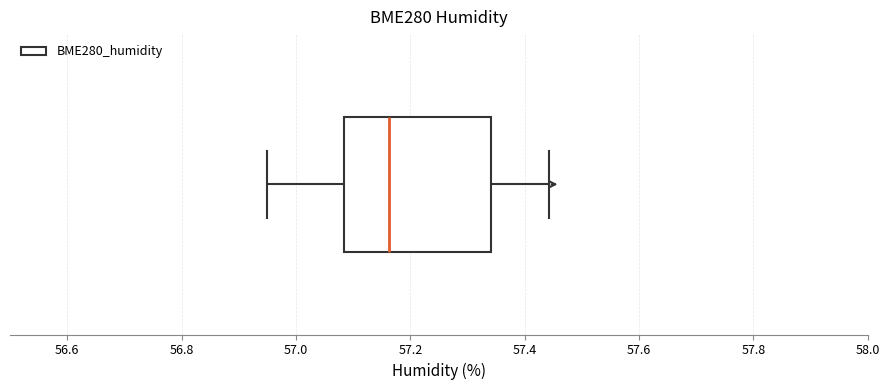

Transcribe this box plot: give where the median line is, the range the box spans, and where the two whiskers end, as read against the x-axis. The values are not printed on the chart, so give them approximately, as read against the axis.

median 57.16, box 57.08 to 57.34, whiskers 56.96 to 57.44